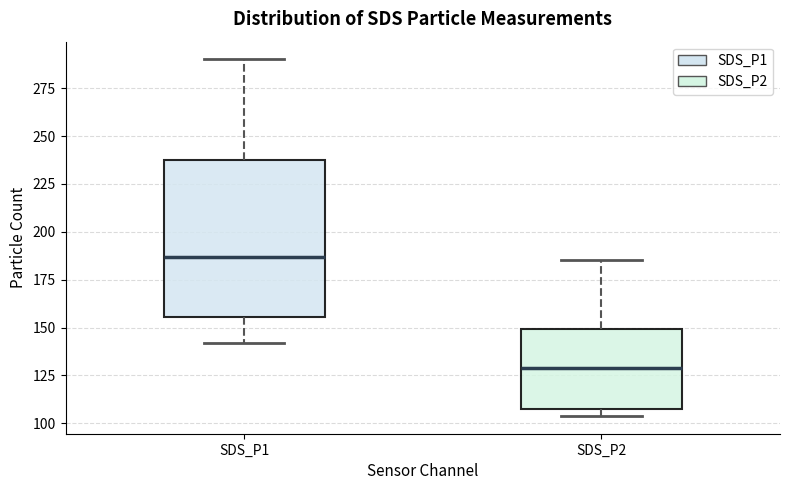

Which box has the highest median line?

SDS_P1